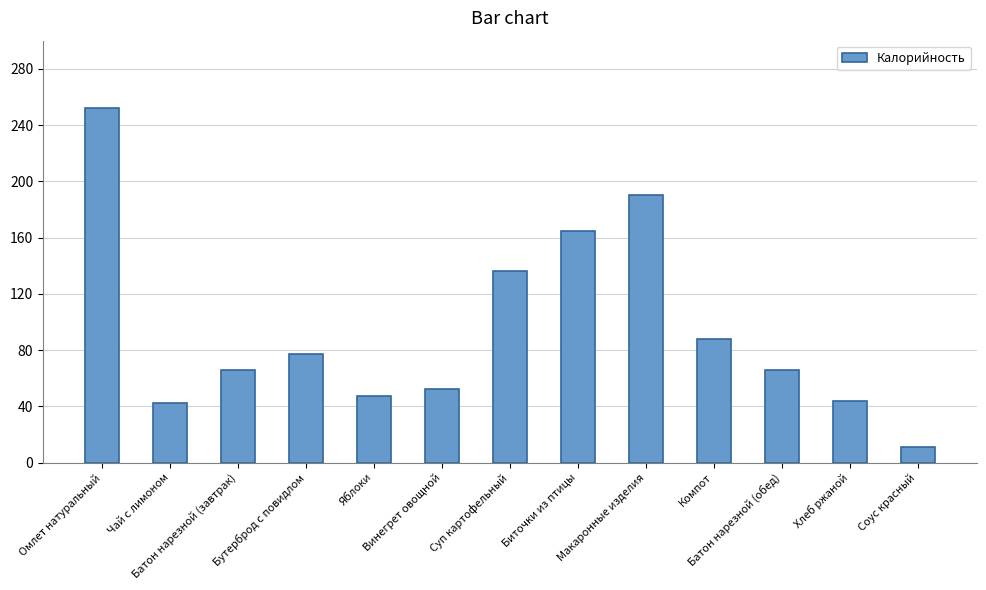

Count the number of categories in the chart.

13